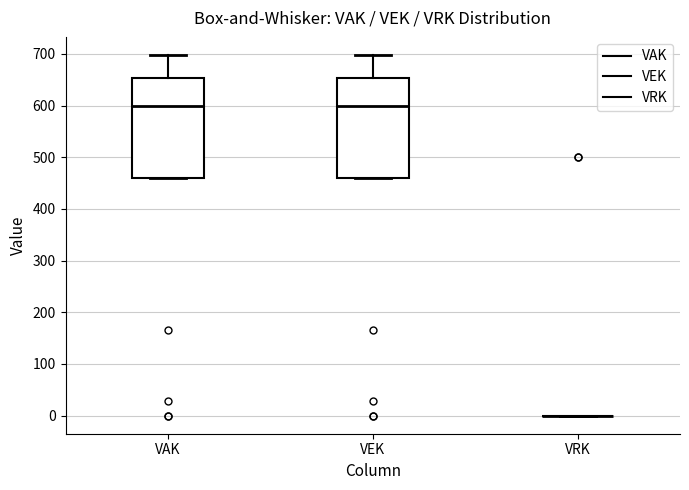

Reading left to right, transcribe this box plot: for each box, give where its median line is, the range the box spans, and where its two whiskers end, as read against the y-axis. The values are not printed on the chart, so give them approximately, as read against the axis.

VAK: median 600, box 460 to 650, whiskers 460 to 700
VEK: median 600, box 460 to 650, whiskers 460 to 700
VRK: box collapsed to a line at 0, whiskers 0 to 0